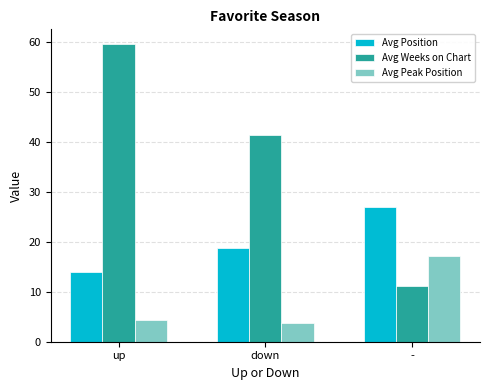

The Avg Peak Position series shows 3.8 at down. True or false?

True